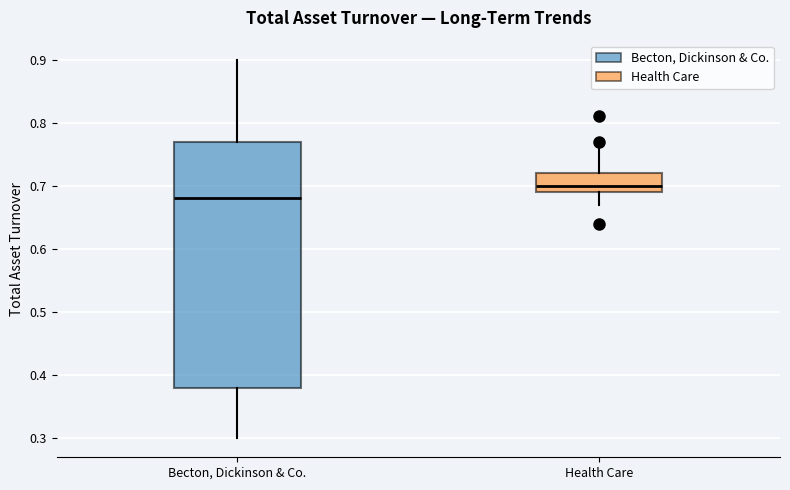

Reading left to right, transcribe this box plot: for each box, give where its median line is, the range the box spans, and where its two whiskers end, as read against the y-axis. The values are not printed on the chart, so give them approximately, as read against the axis.

Becton, Dickinson & Co.: median 0.68, box 0.38 to 0.77, whiskers 0.30 to 0.90
Health Care: median 0.70, box 0.69 to 0.72, whiskers 0.67 to 0.76